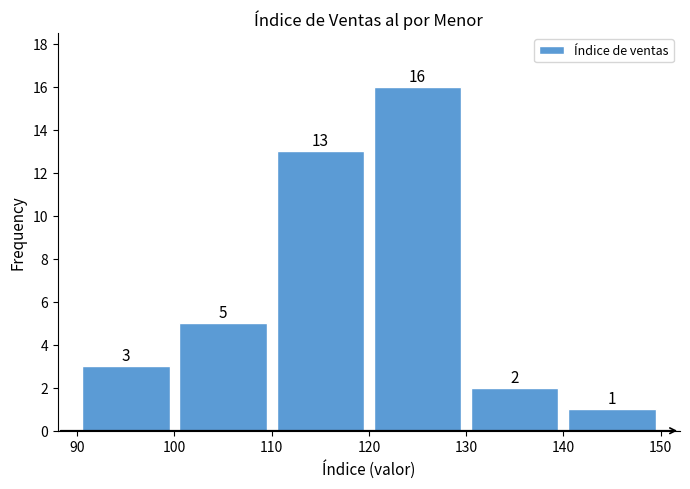

How tall is the bar that spans 100 to 110 on the x-axis?

5